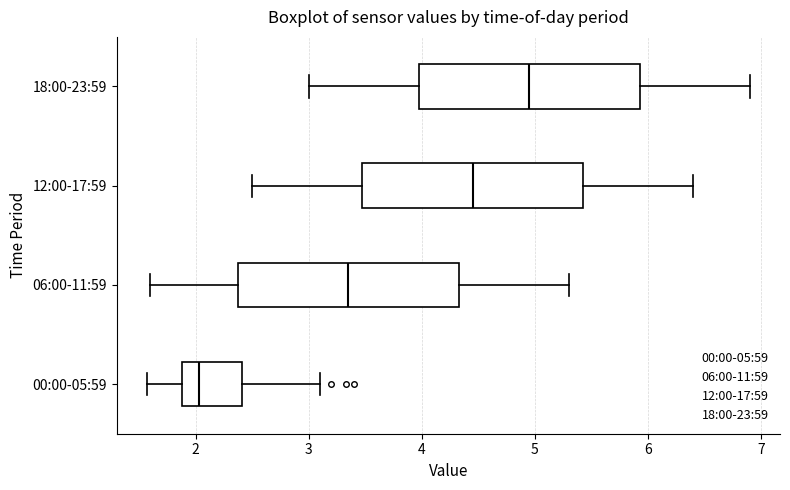

Reading bottom to top, read every box against the x-axis: the position of its median line, the range the box covers, and the ends of its whiskers. The values are not printed on the chart, so give them approximately, as read against the axis.

00:00-05:59: median 2.0, box 1.9 to 2.4, whiskers 1.6 to 3.1
06:00-11:59: median 3.4, box 2.4 to 4.3, whiskers 1.6 to 5.3
12:00-17:59: median 4.5, box 3.5 to 5.4, whiskers 2.5 to 6.4
18:00-23:59: median 5.0, box 4.0 to 5.9, whiskers 3.0 to 6.9